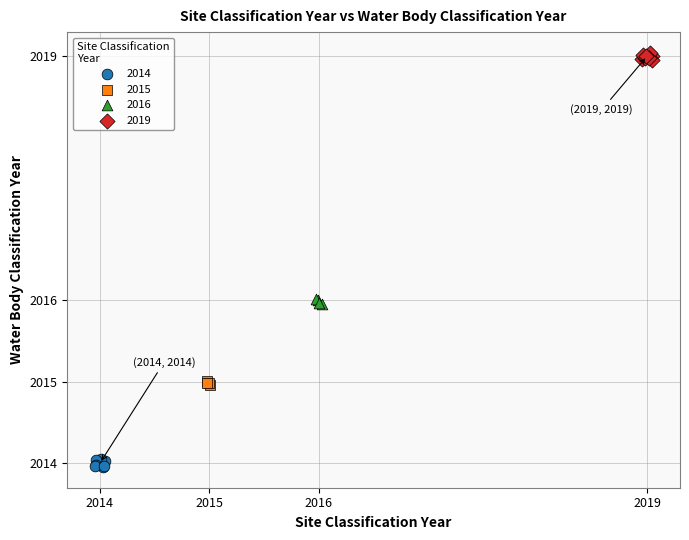

Which series reaches the maximum Y coordinate?

2019